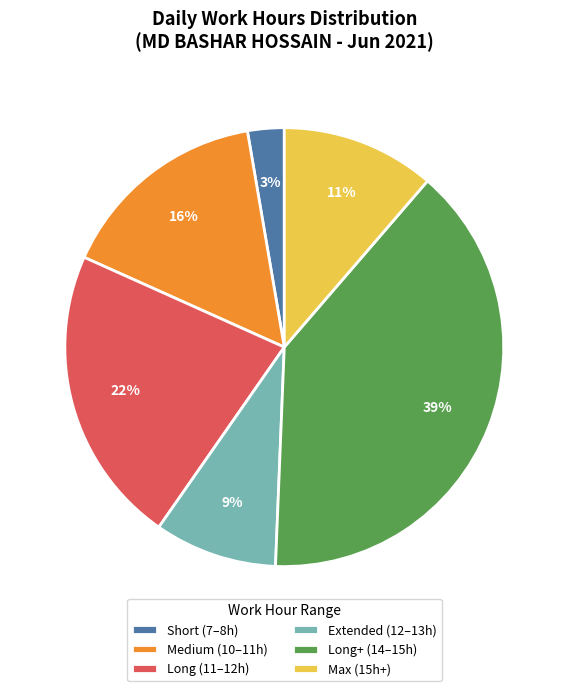

Is there a majority slice in this chart?

No